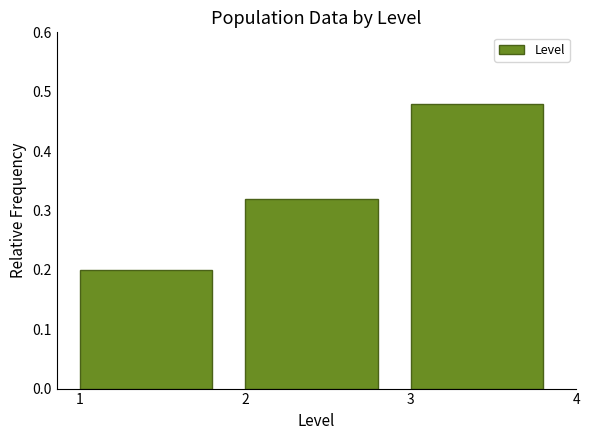

Reading left to right, transcribe this chart: for each bar, give the range it covers on the x-axis and its height. The values are not printed on the chart, so give them approximately, as read against the axis.

1 to 2: 0.20
2 to 3: 0.32
3 to 4: 0.48